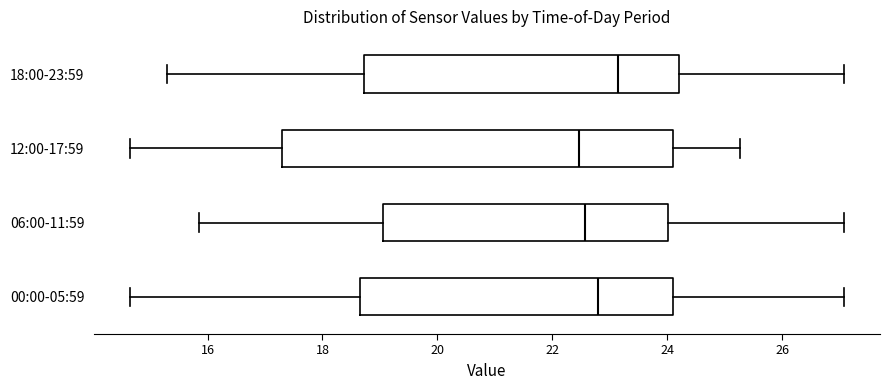

Where does the right whisker of the box for 12:00-17:59 end on the x-axis? The values are not printed on the chart, so give them approximately, as read against the axis.

25.2